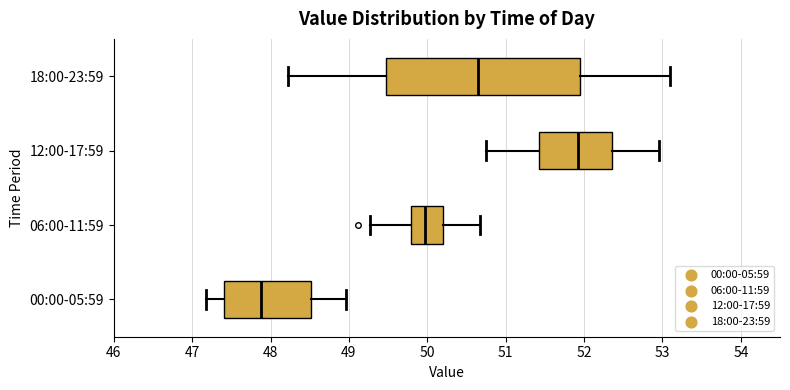

Where does the left whisker of the box for 06:00-11:59 end on the x-axis? The values are not printed on the chart, so give them approximately, as read against the axis.

49.3